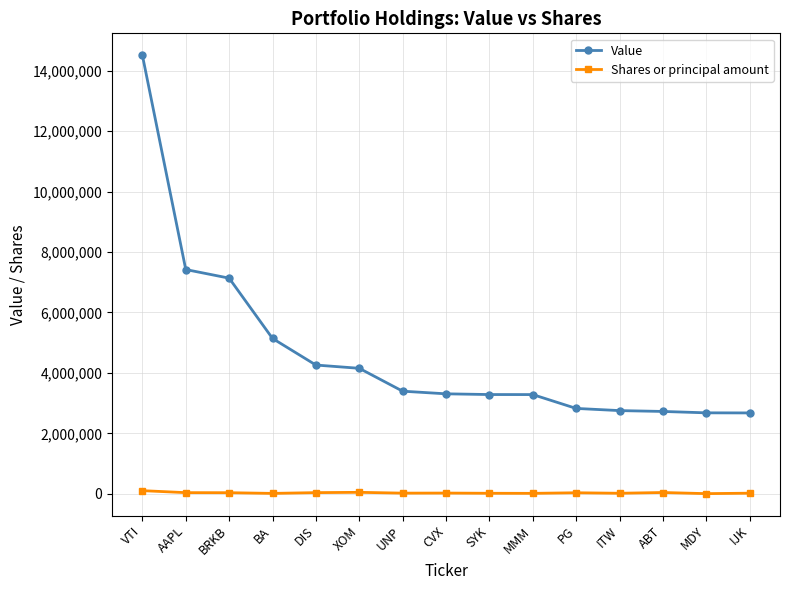

Is the value of Value at VTI greater than the value of Shares or principal amount at BRKB?

Yes